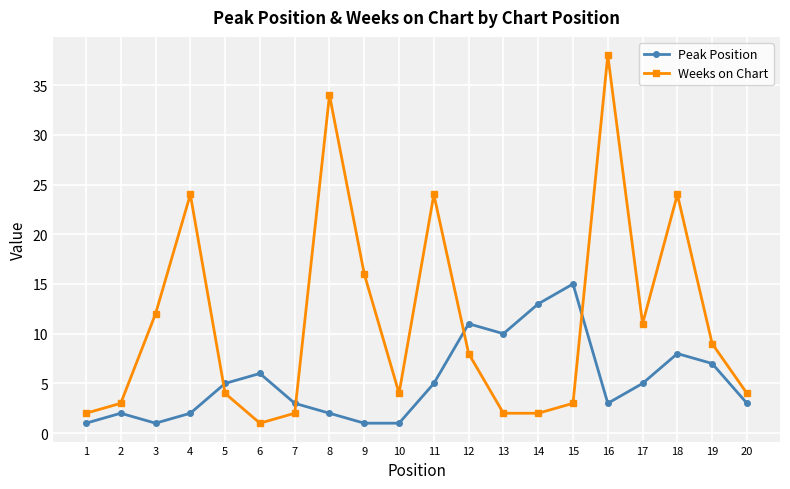

Rank the series by their average value, from highest to lowest.

Weeks on Chart, Peak Position